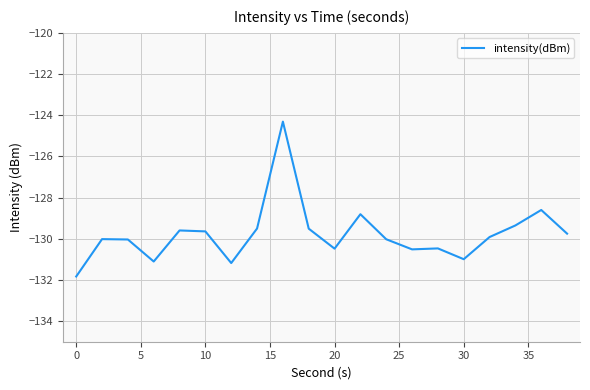

What is the greatest value displayed?

-124.3